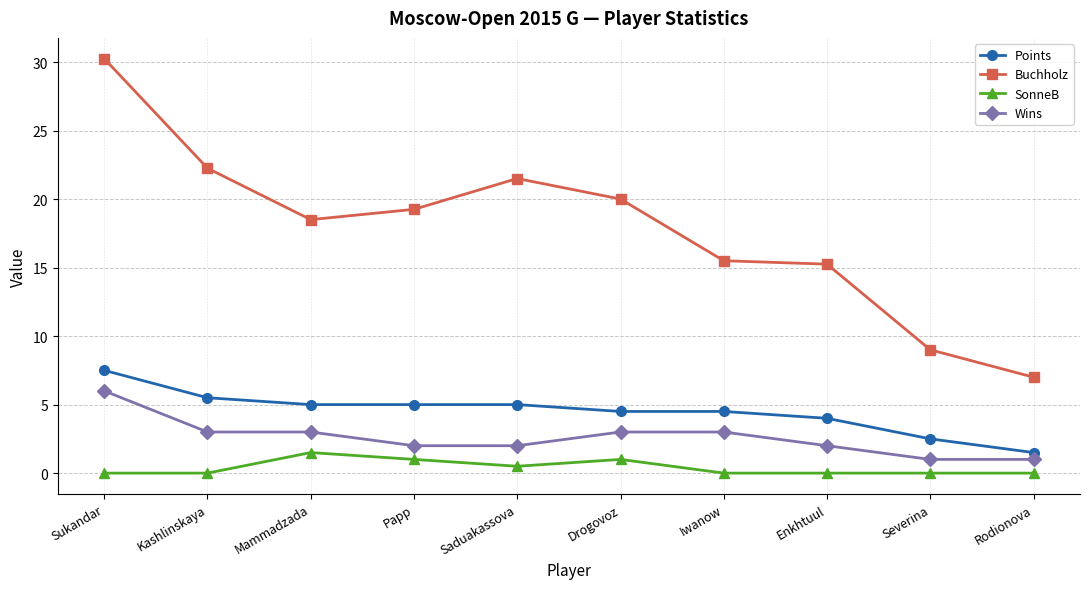

True or false: SonneB and Buchholz intersect in this chart.

False